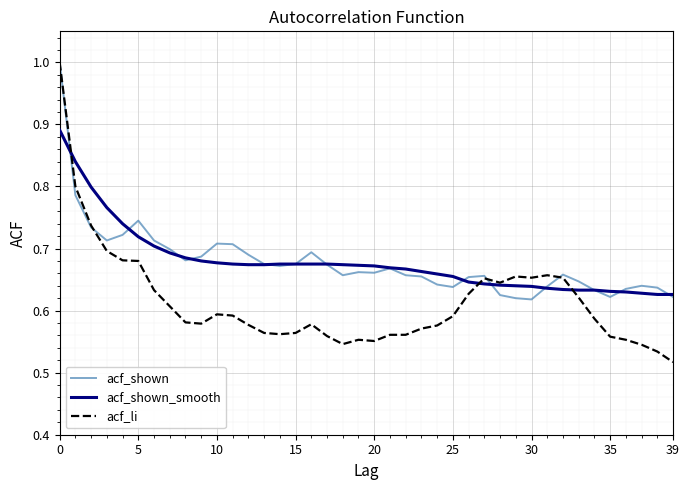

What is the maximum value shown in the chart?

1.0